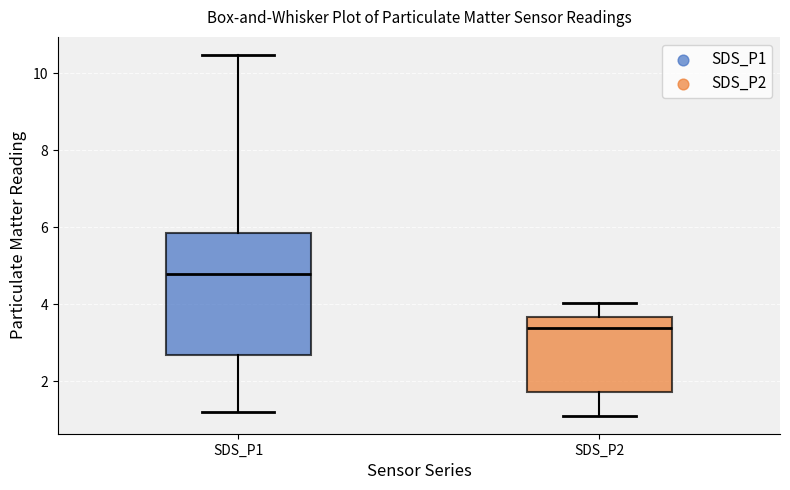

Reading left to right, transcribe this box plot: for each box, give where its median line is, the range the box spans, and where its two whiskers end, as read against the y-axis. The values are not printed on the chart, so give them approximately, as read against the axis.

SDS_P1: median 4.8, box 2.6 to 5.8, whiskers 1.2 to 10.4
SDS_P2: median 3.4, box 1.8 to 3.6, whiskers 1.2 to 4.0